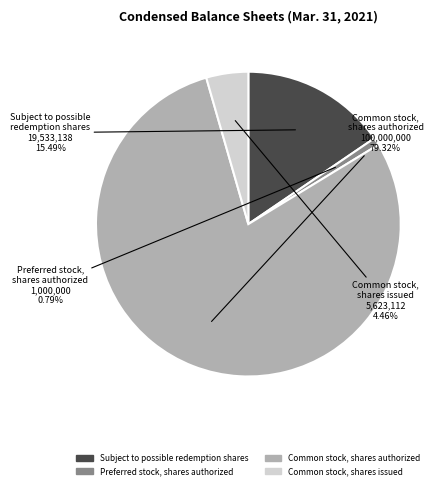

What portion of the pie excludes Common stock, shares authorized?

20.7%